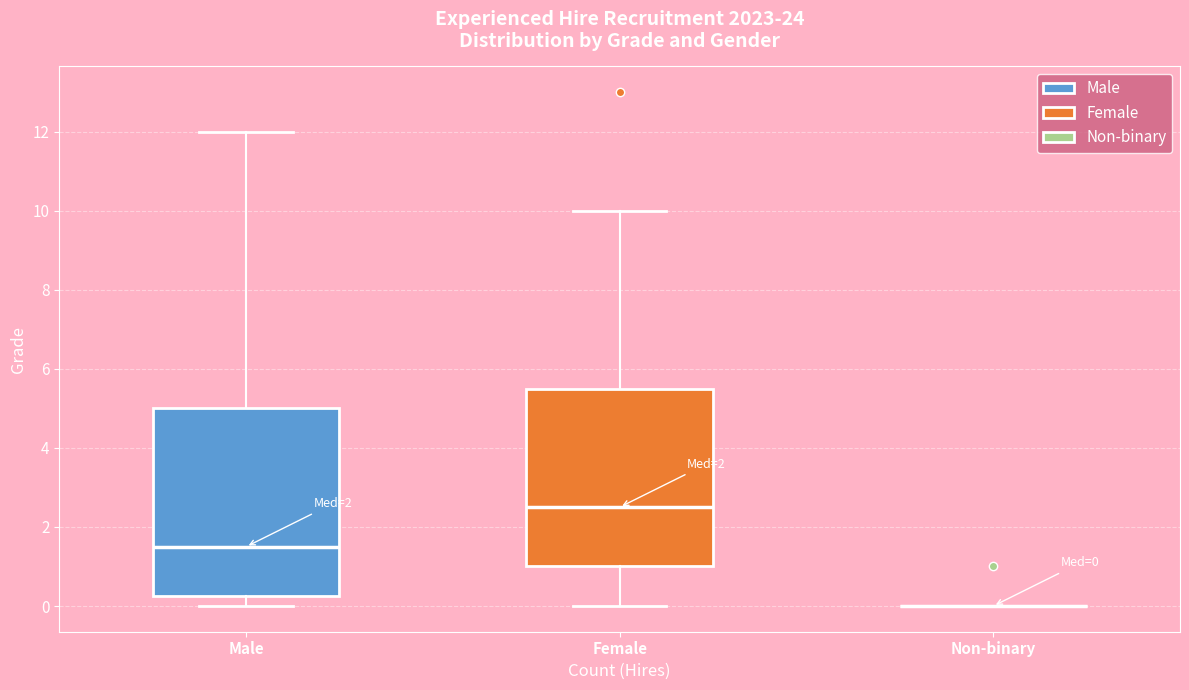

Which box is the tallest, from its lower edge to its upper edge?

Male